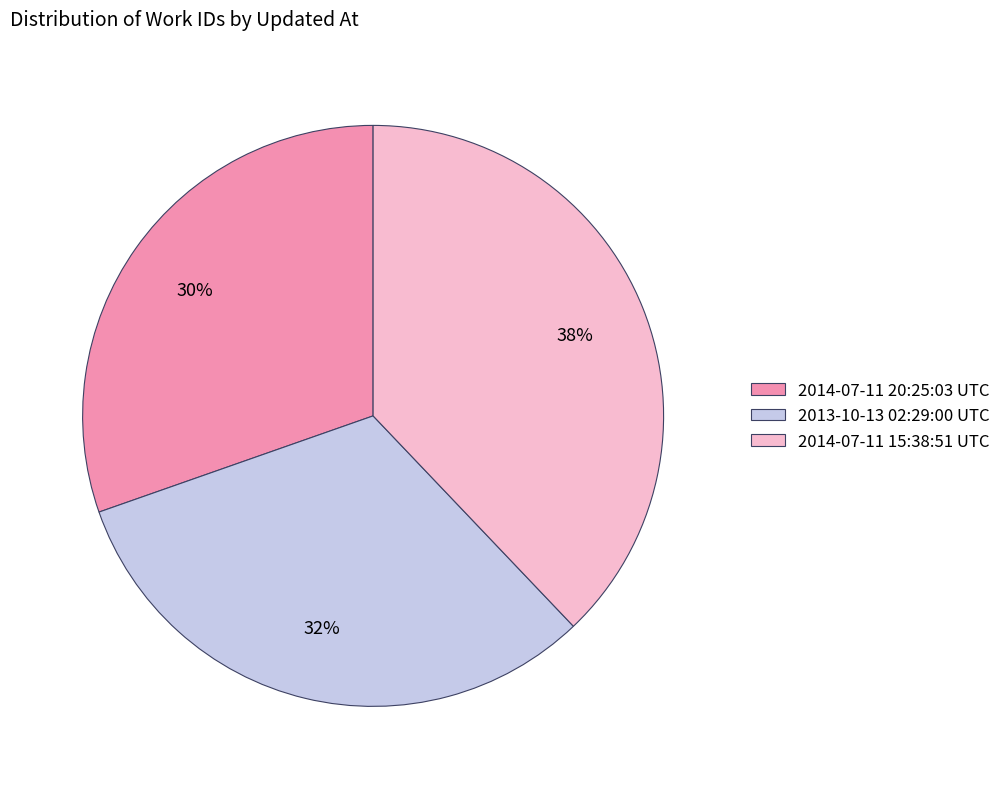

To the nearest percent, what is the difference between the largest and smallest slice percentages?

8%